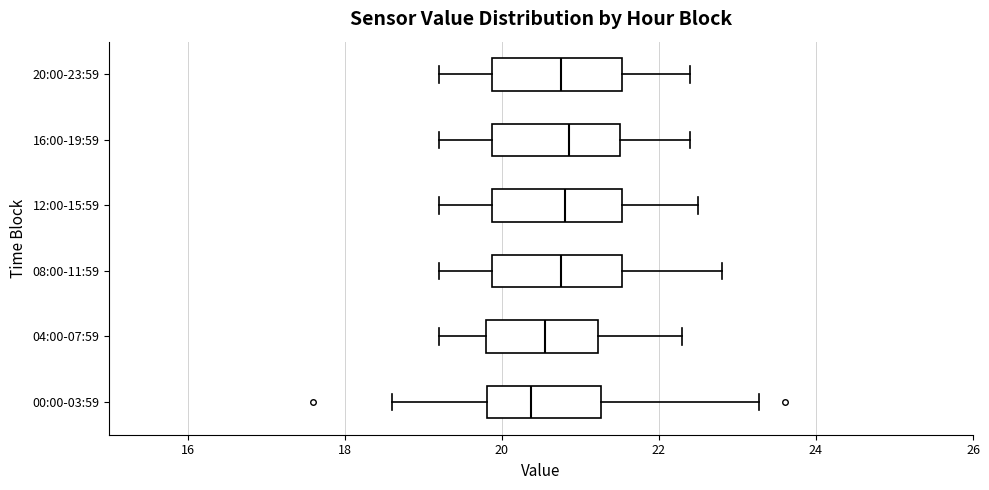

Reading bottom to top, read every box against the x-axis: the position of its median line, the range the box covers, and the ends of its whiskers. The values are not printed on the chart, so give them approximately, as read against the axis.

00:00-03:59: median 20.4, box 19.8 to 21.2, whiskers 18.6 to 23.2
04:00-07:59: median 20.6, box 19.8 to 21.2, whiskers 19.2 to 22.4
08:00-11:59: median 20.8, box 19.8 to 21.6, whiskers 19.2 to 22.8
12:00-15:59: median 20.8, box 19.8 to 21.6, whiskers 19.2 to 22.6
16:00-19:59: median 20.8, box 19.8 to 21.6, whiskers 19.2 to 22.4
20:00-23:59: median 20.8, box 19.8 to 21.6, whiskers 19.2 to 22.4